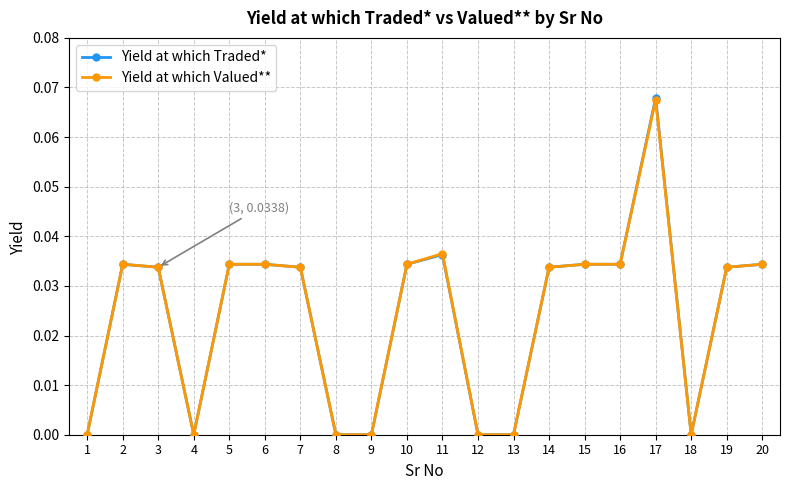

Which category has the highest value in the Yield at which Traded* series?

17